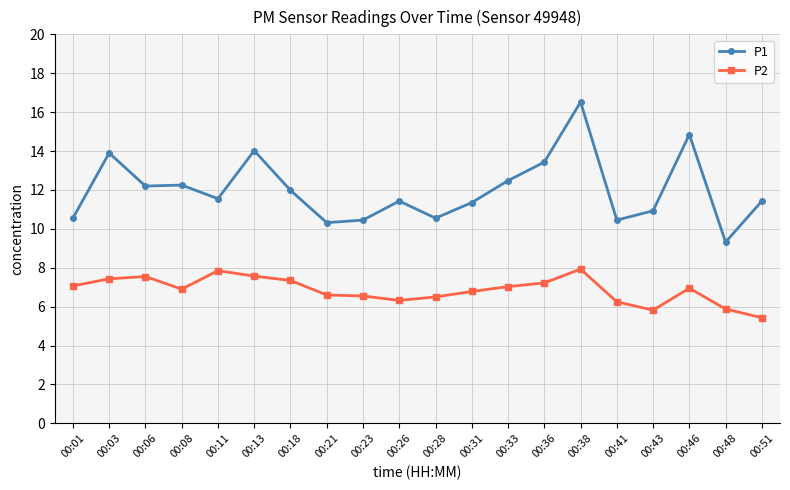

Where is the first local minimum for P2?

00:08